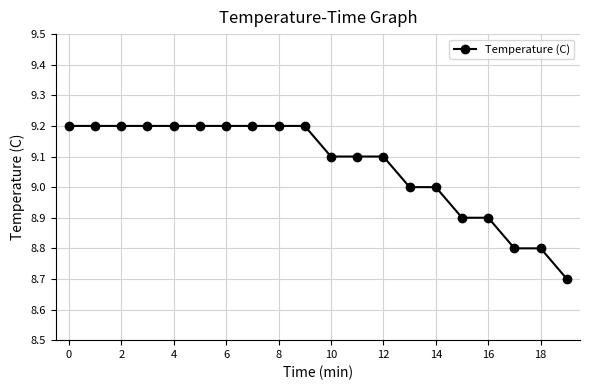

How many data points does each series have?

20